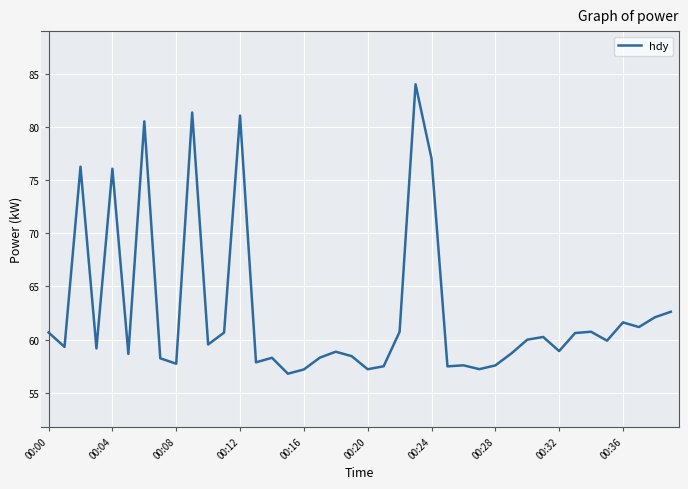

What is the difference between the maximum and minimum values?

27.2